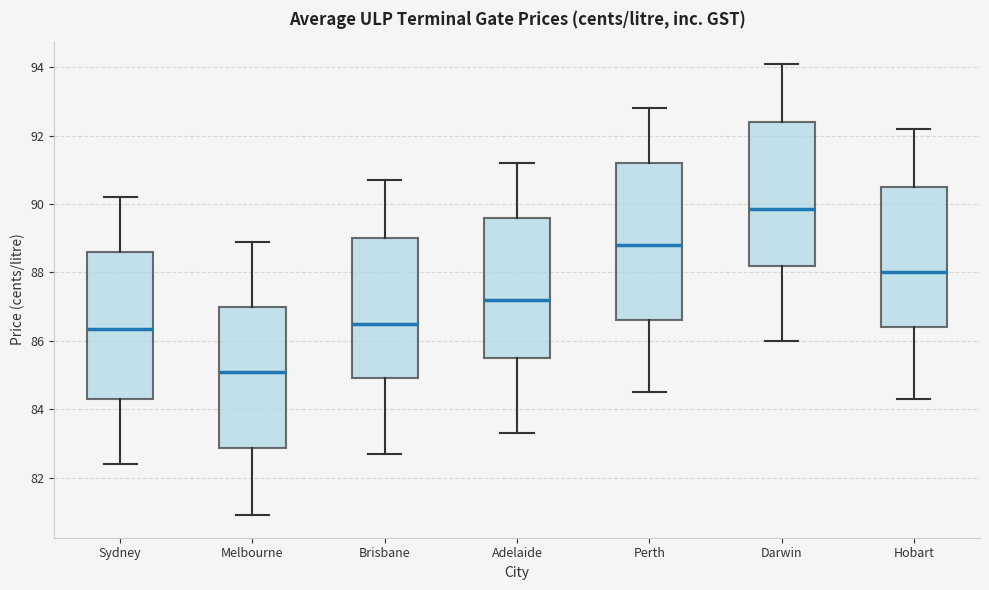

Reading left to right, transcribe this box plot: for each box, give where its median line is, the range the box spans, and where its two whiskers end, as read against the y-axis. The values are not printed on the chart, so give them approximately, as read against the axis.

Sydney: median 86.4, box 84.4 to 88.6, whiskers 82.4 to 90.2
Melbourne: median 85.2, box 82.8 to 87.0, whiskers 81.0 to 89.0
Brisbane: median 86.6, box 85.0 to 89.0, whiskers 82.8 to 90.8
Adelaide: median 87.2, box 85.6 to 89.6, whiskers 83.4 to 91.2
Perth: median 88.8, box 86.6 to 91.2, whiskers 84.6 to 92.8
Darwin: median 89.8, box 88.2 to 92.4, whiskers 86.0 to 94.2
Hobart: median 88.0, box 86.4 to 90.6, whiskers 84.4 to 92.2